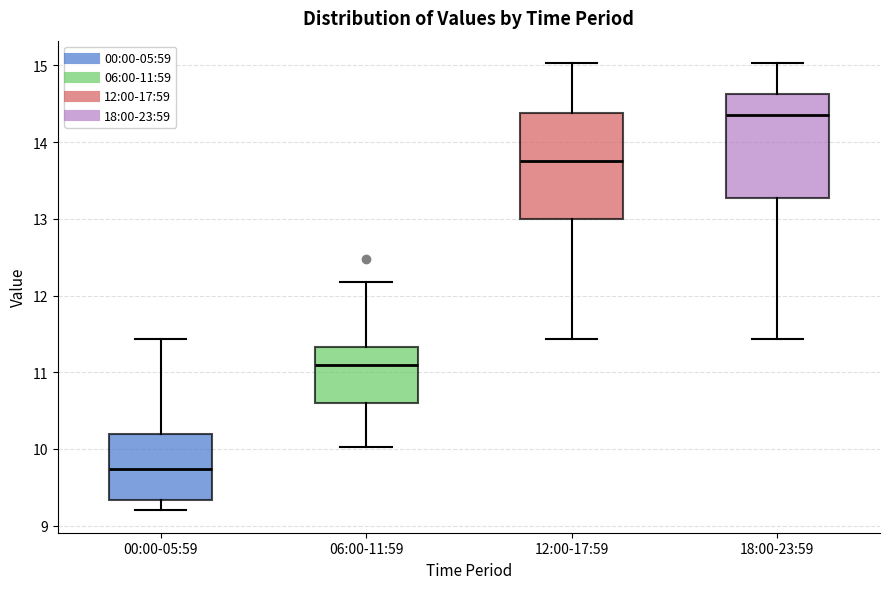

Reading left to right, read every box against the y-axis: the position of its median line, the range the box covers, and the ends of its whiskers. The values are not printed on the chart, so give them approximately, as read against the axis.

00:00-05:59: median 9.7, box 9.3 to 10.2, whiskers 9.2 to 11.4
06:00-11:59: median 11.1, box 10.6 to 11.3, whiskers 10.0 to 12.2
12:00-17:59: median 13.8, box 13.0 to 14.4, whiskers 11.4 to 15.0
18:00-23:59: median 14.4, box 13.3 to 14.6, whiskers 11.4 to 15.0